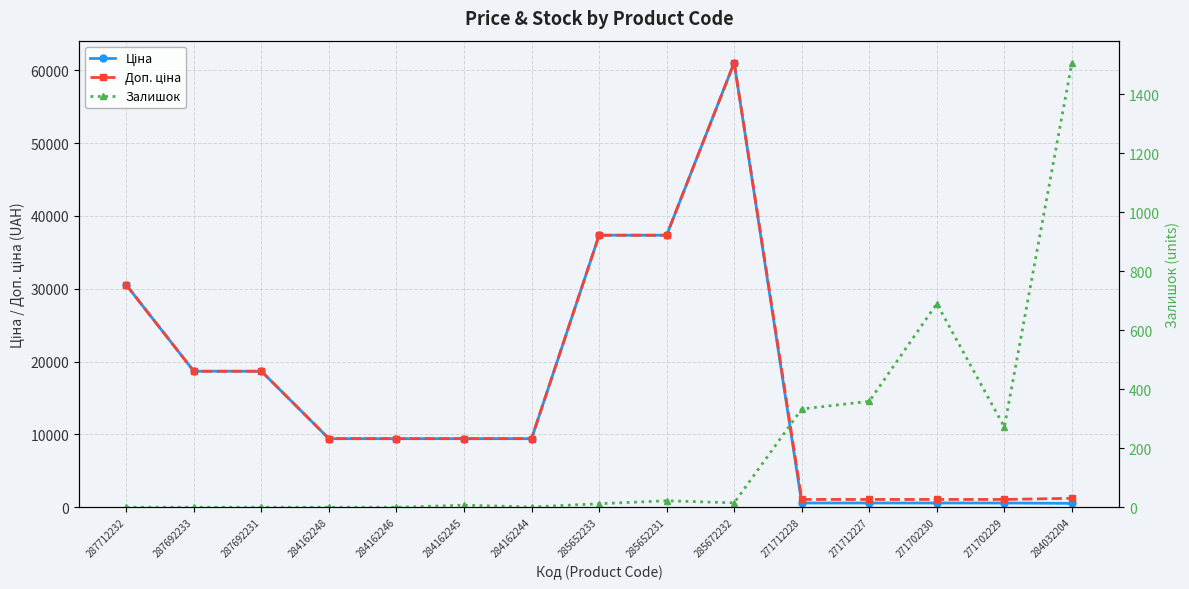

Does the chart display data point markers on the line(s)?

Yes